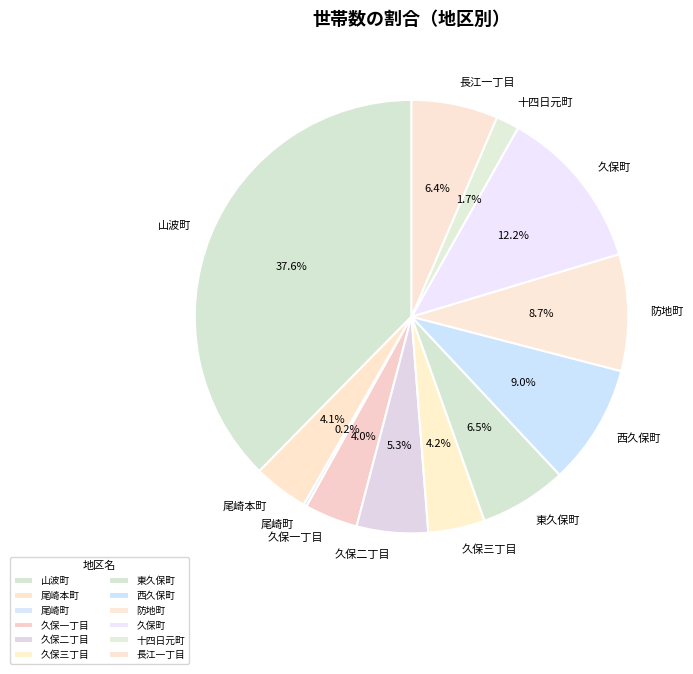

Is the sum of 久保二丁目 and 防地町 greater than half?

No